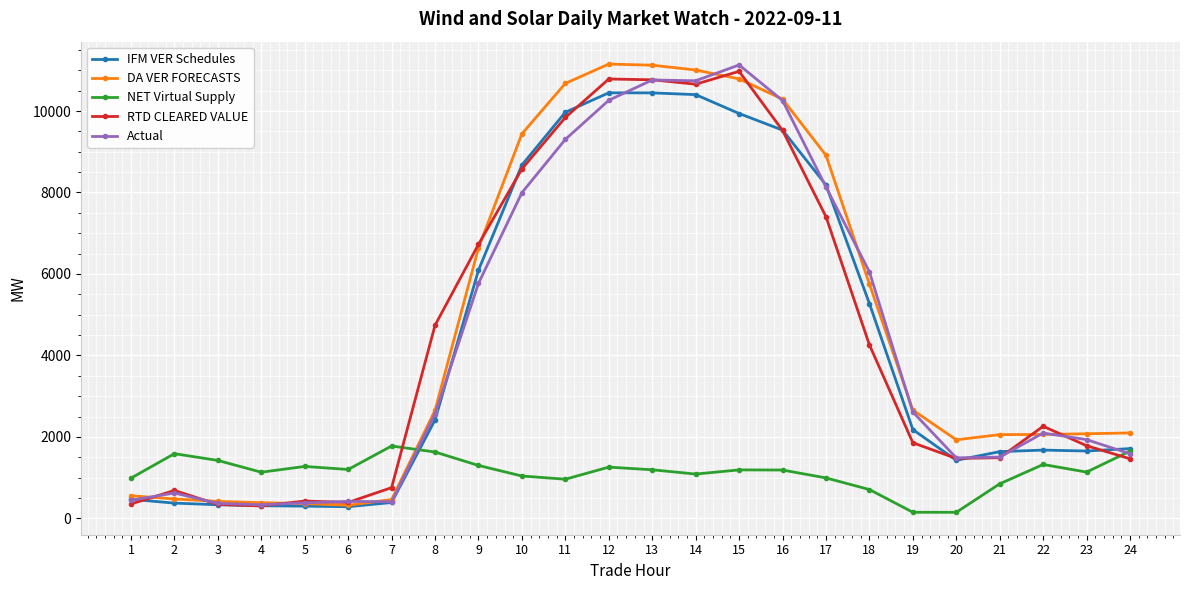

True or false: NET Virtual Supply has a value of 150.2 at 20.

True